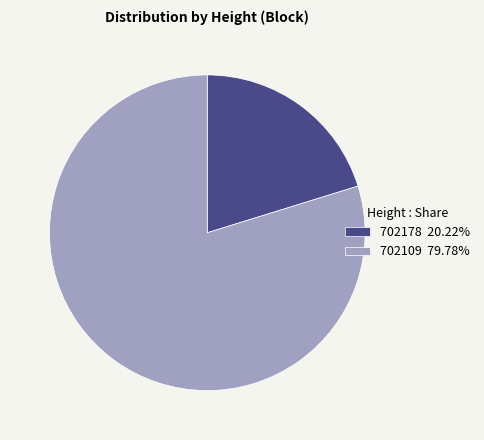

Is 702178 the majority of the pie?

No